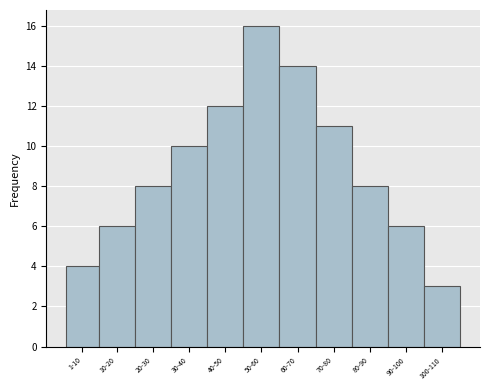

Reading right to left, transcribe all the data shown in this chart.

100-110=3	90-100=6	80-90=8	70-80=11	60-70=14	50-60=16	40-50=12	30-40=10	20-30=8	10-20=6	1-10=4